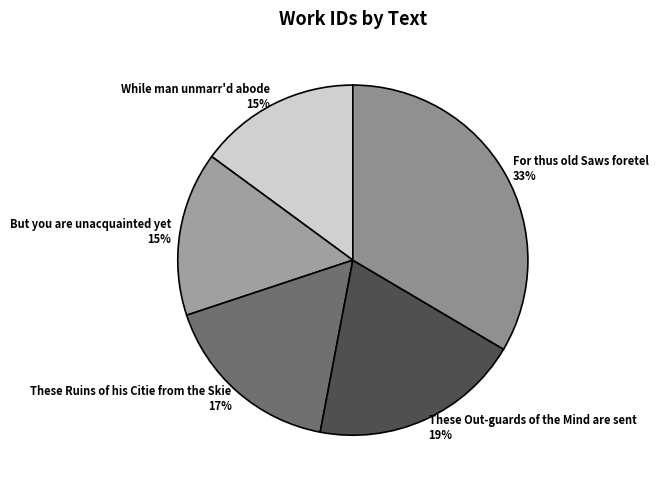

Does While man unmarr'd abode account for over 50% of the chart?

No